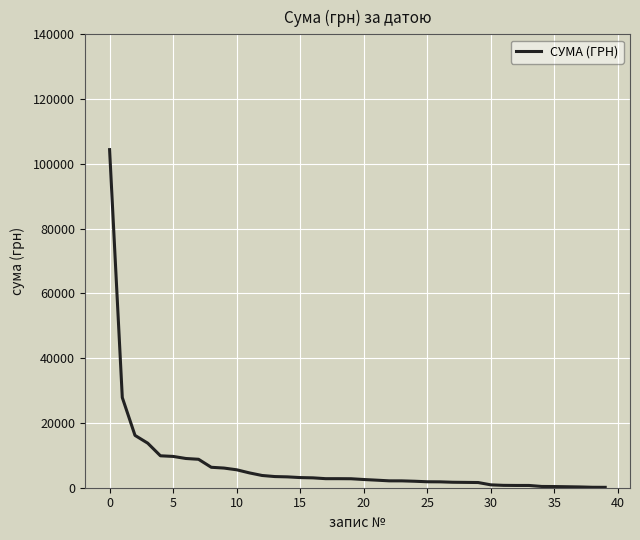

What is the difference between the maximum and minimum values?

104280.3